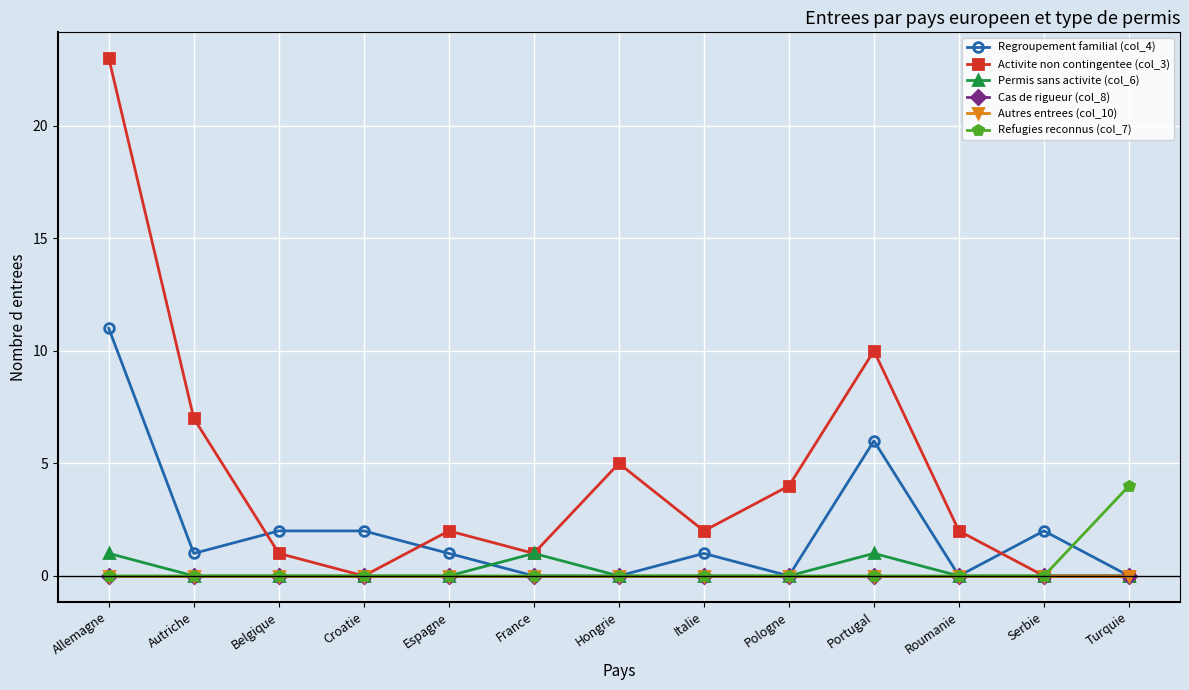

Does the chart have visible grid lines?

Yes